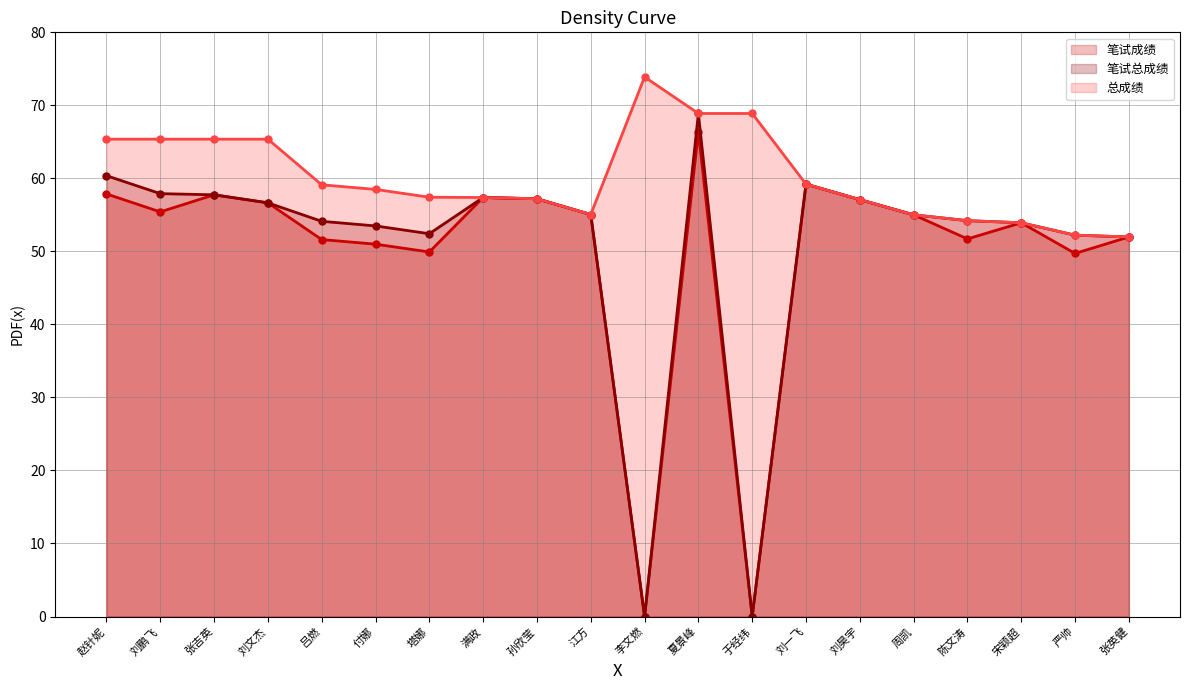

Does the chart have visible grid lines?

Yes